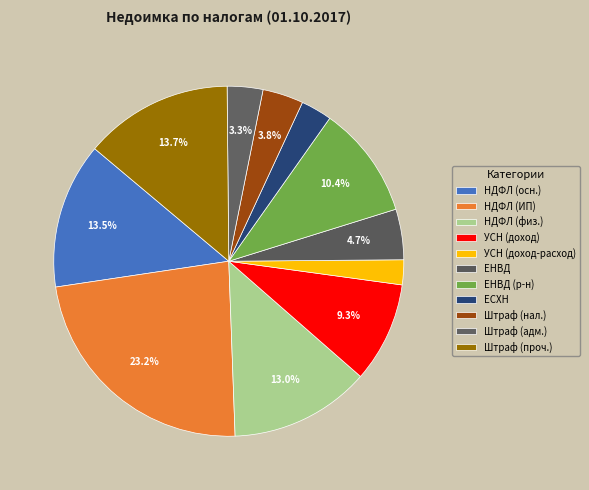

How many segments does this pie chart have?

11